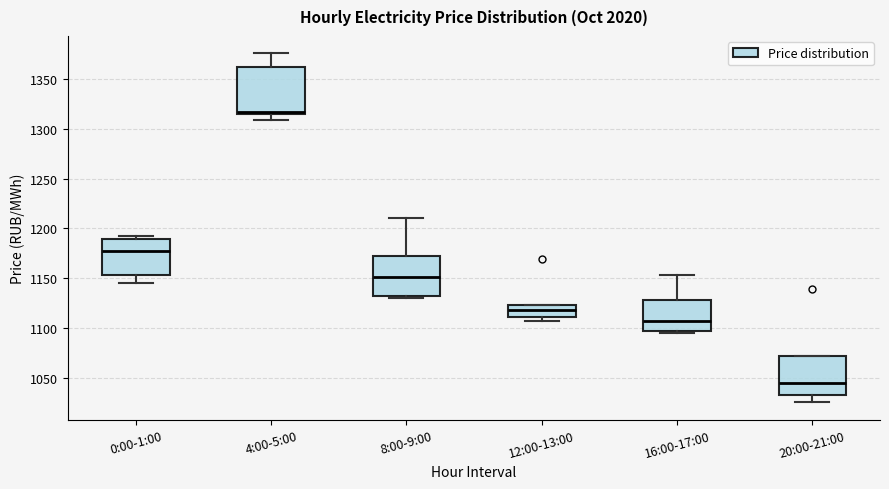

Which box has the highest median line?

4:00-5:00